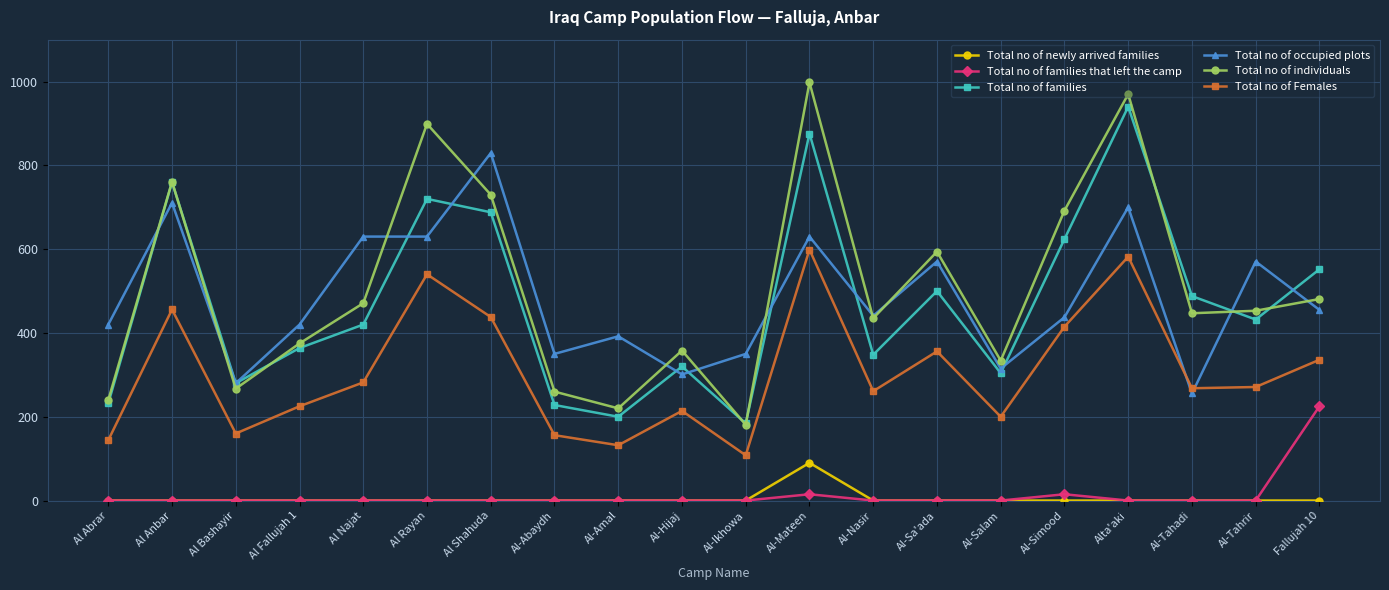

Which series has the largest range (max minus min)?

Total no of individuals